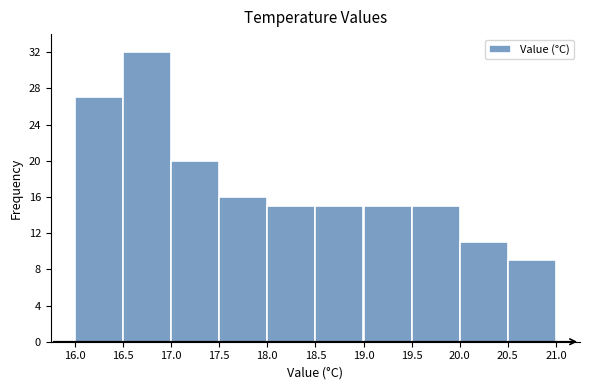

Reading left to right, list every bar in this chart as the range it spans on the x-axis followed by its height. The values are not printed on the chart, so give them approximately, as read against the axis.

16.0 to 16.5: 27
16.5 to 17.0: 32
17.0 to 17.5: 20
17.5 to 18.0: 16
18.0 to 18.5: 15
18.5 to 19.0: 15
19.0 to 19.5: 15
19.5 to 20.0: 15
20.0 to 20.5: 11
20.5 to 21.0: 9